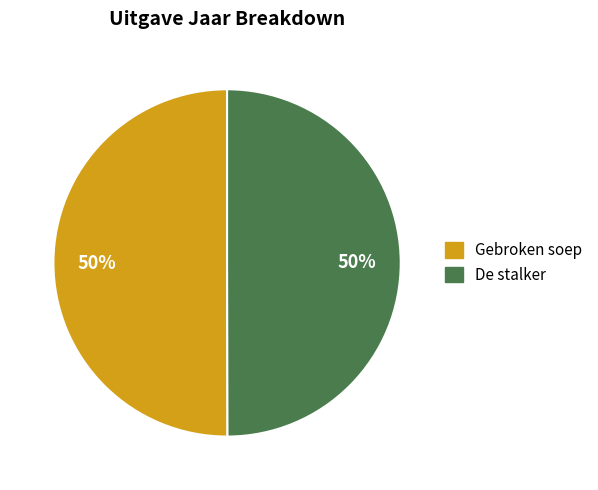

Is the sum of Gebroken soep and De stalker greater than half?

Yes